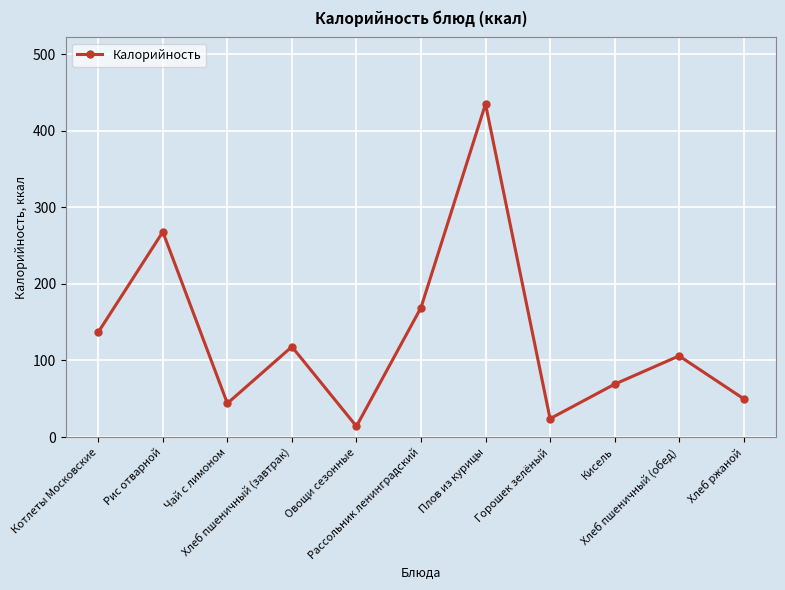

Reading left to right, what are all the values shown in this chart?

137	268	44	118	14	169	435	24	69	106	50